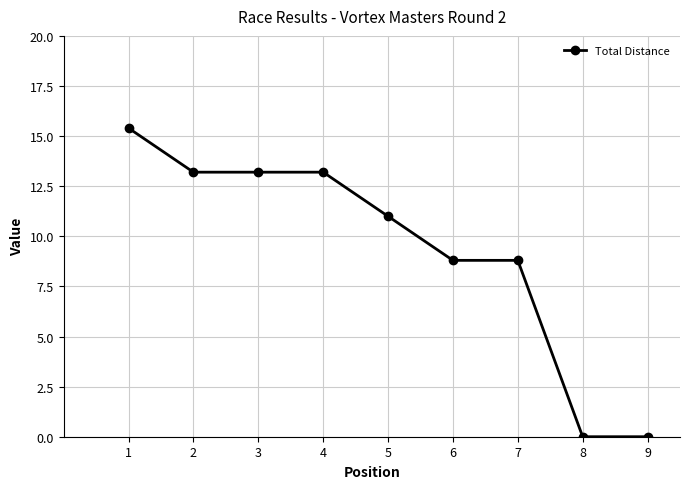

Reading left to right, what are all the values shown in this chart?

1=15.4	2=13.2	3=13.2	4=13.2	5=11.0	6=8.8	7=8.8	8=0.0	9=0.0